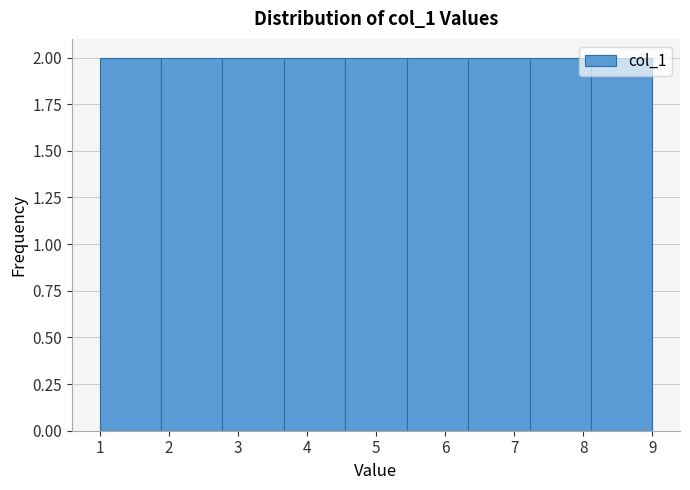

How tall is the bar that spans 6.3 to 7.2 on the x-axis? Neither the bar edges nor the heights are printed on the chart, so give them approximately, as read against the axes.

2